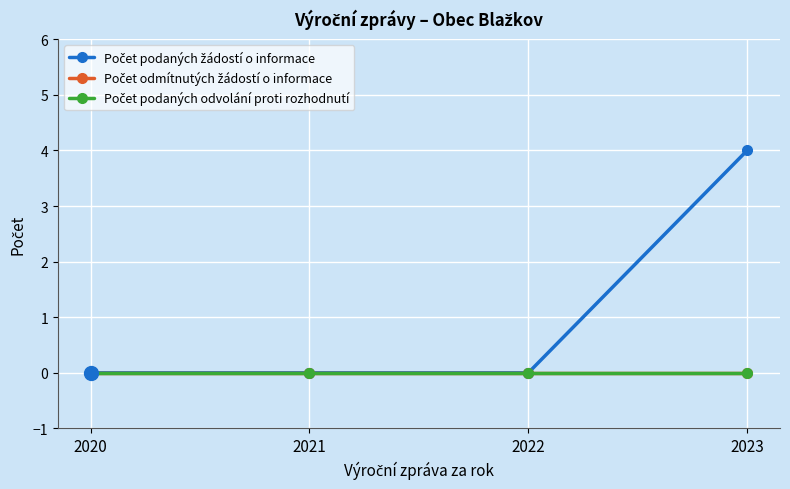

True or false: Počet odmítnutých žádostí o informace and Počet podaných žádostí o informace intersect in this chart.

False